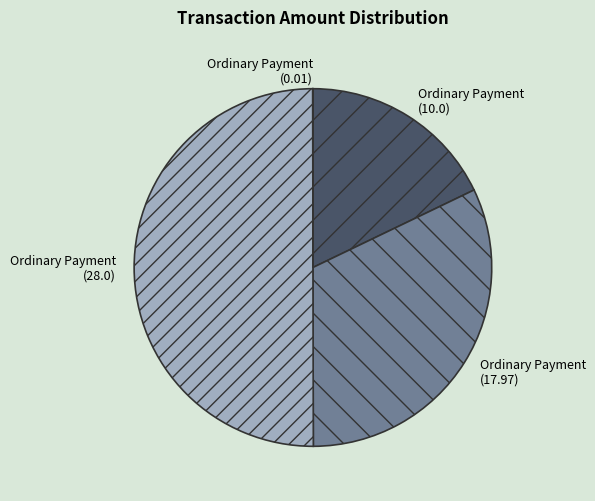

True or false: Ordinary Payment (17.97) accounts for 32% of the total.

True